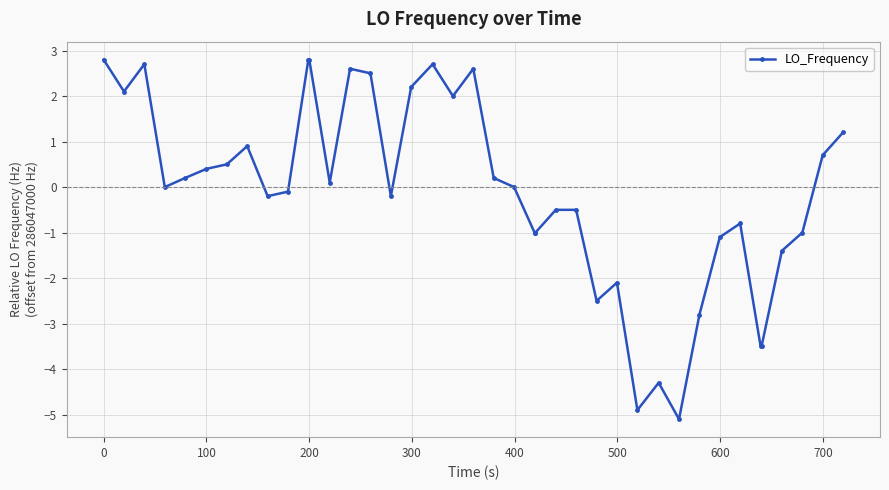

What is the difference between the second highest and minimum values?

7.9